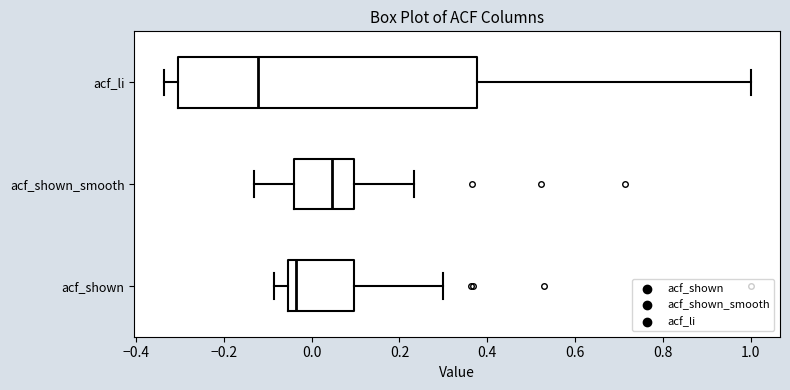

Reading bottom to top, read every box against the x-axis: the position of its median line, the range the box covers, and the ends of its whiskers. The values are not printed on the chart, so give them approximately, as read against the axis.

acf_shown: median -0.04, box -0.06 to 0.10, whiskers -0.08 to 0.30
acf_shown_smooth: median 0.04, box -0.04 to 0.10, whiskers -0.14 to 0.24
acf_li: median -0.12, box -0.30 to 0.38, whiskers -0.34 to 1.00